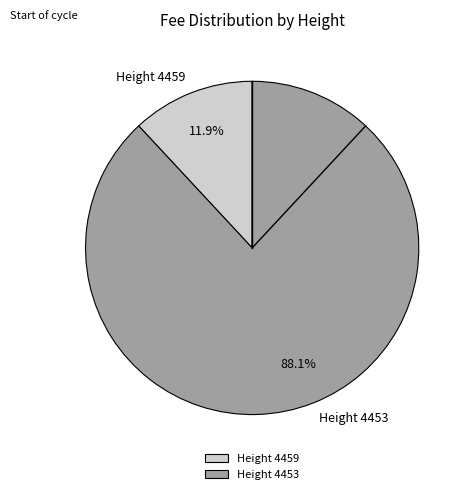

To the nearest percent, what portion does Height 4453 represent?

88%